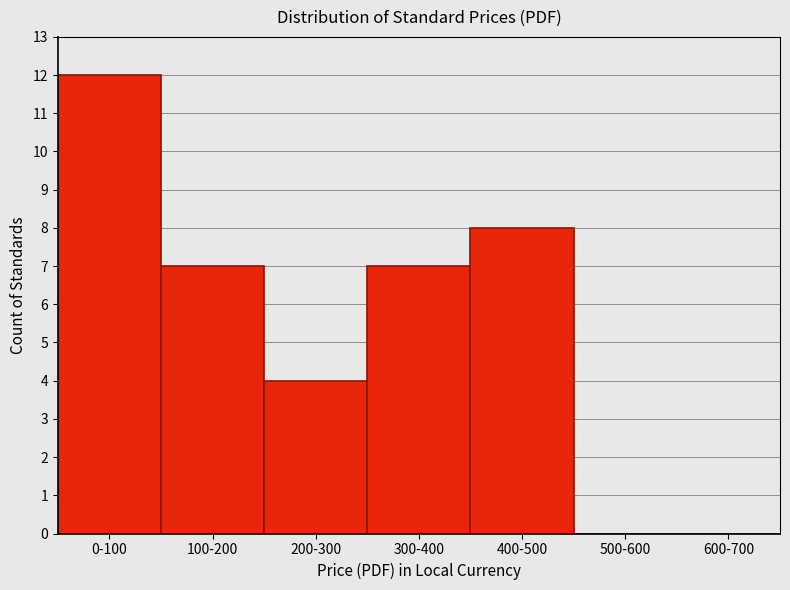

Reading left to right, extract all data points from this chart.

0-100=12	100-200=7	200-300=4	300-400=7	400-500=8	500-600=0	600-700=0